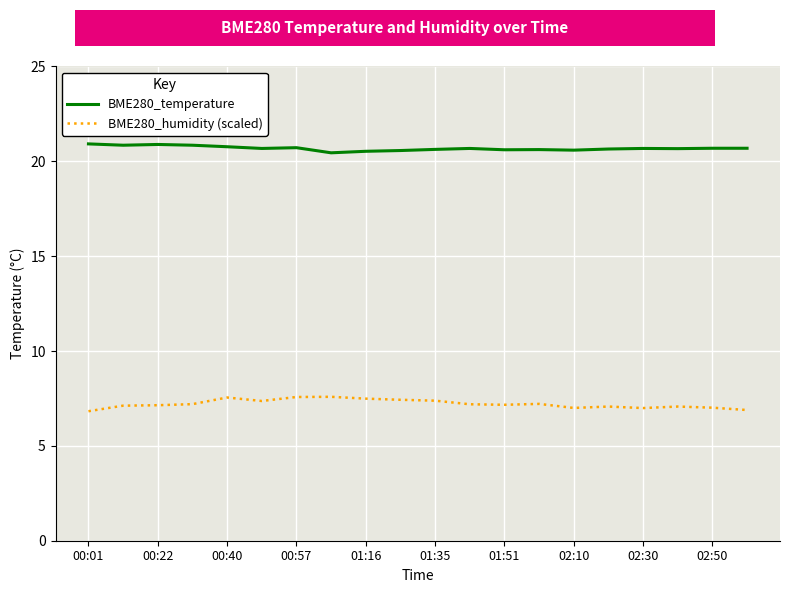

Which series has the largest total across all categories?

BME280_temperature